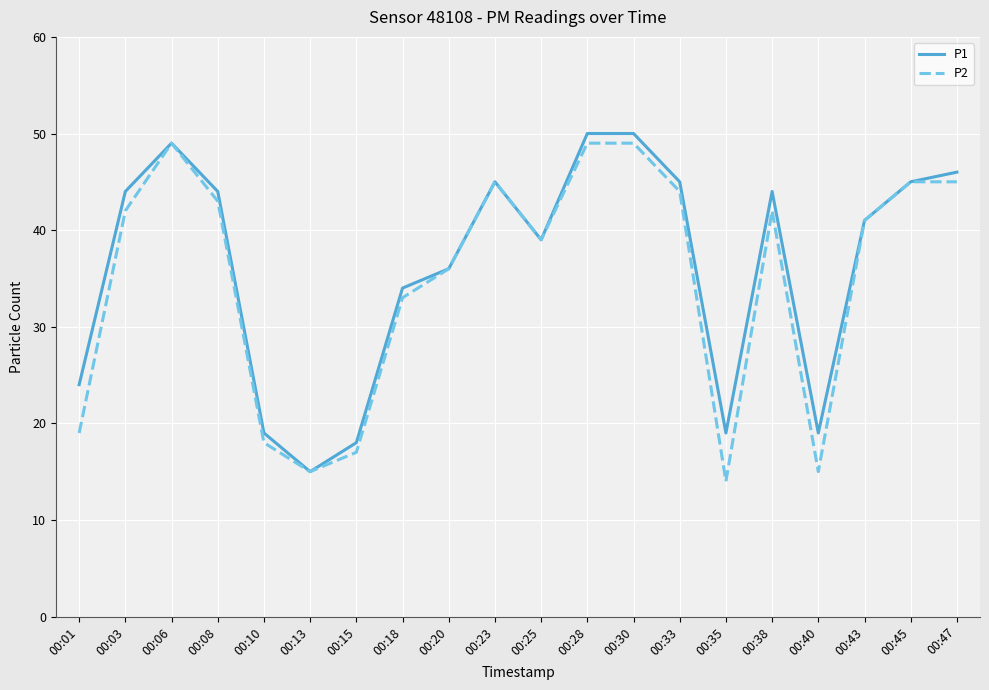

The value of P2 at 00:45 is 45. True or false?

True